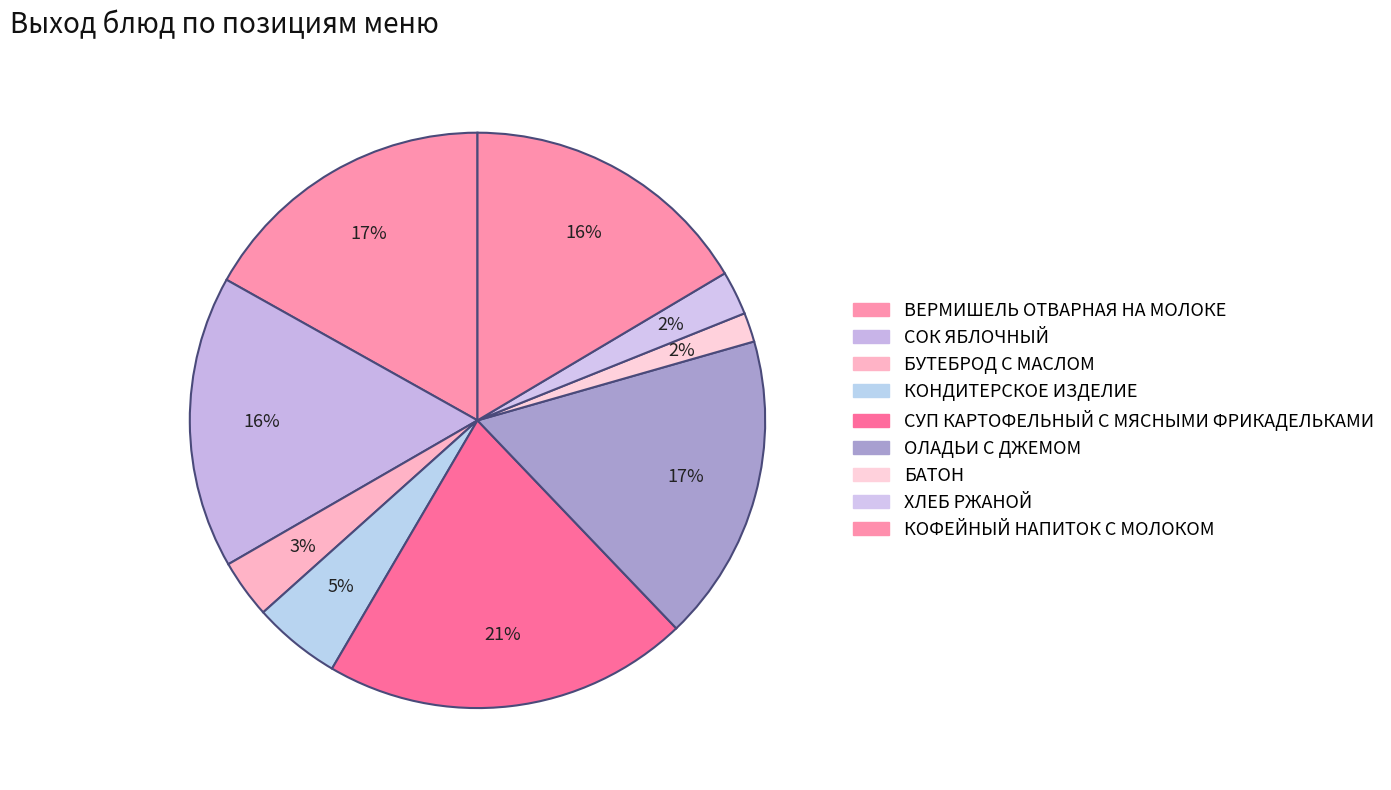

How many slices are in this pie chart?

9